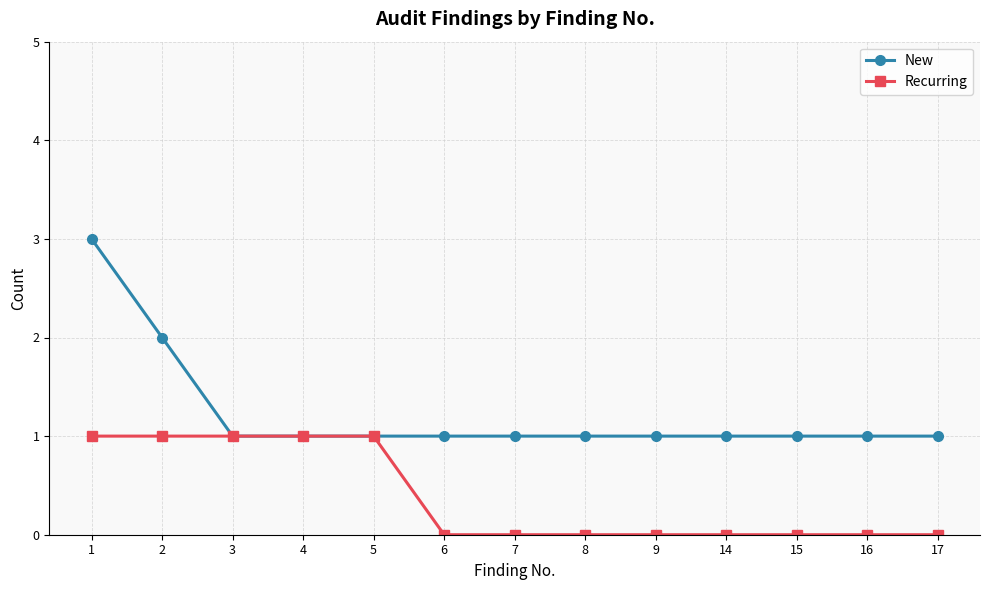

How many New values are between 1 and 2?

12